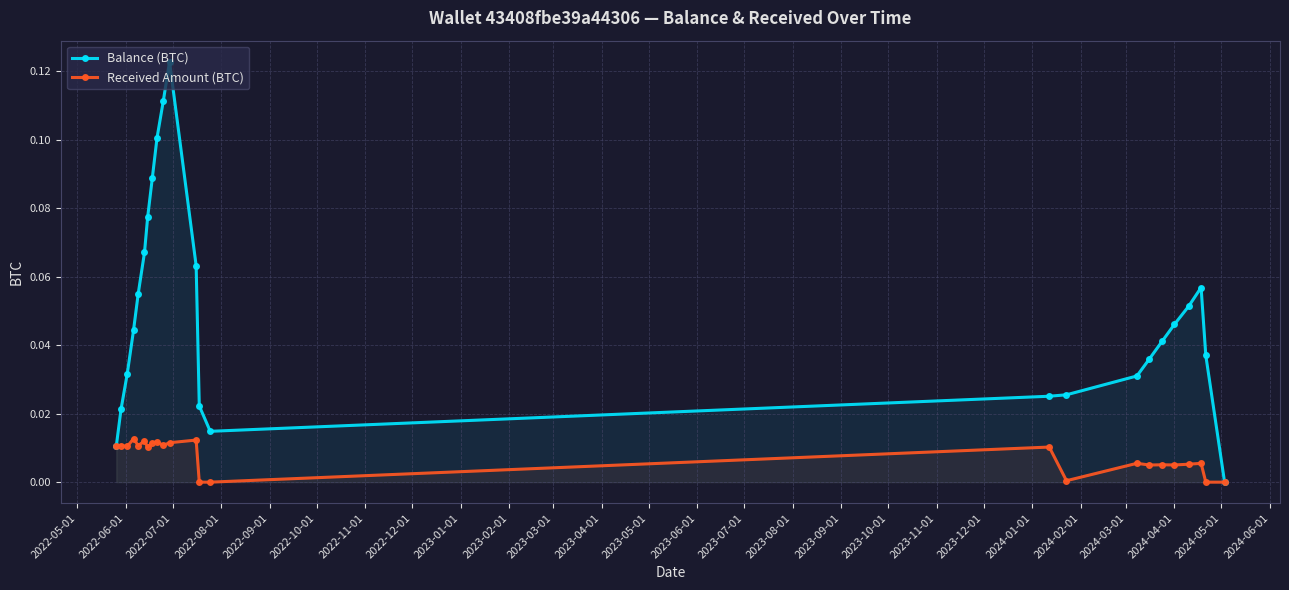

List the series in order of their overall mean, highest first.

Balance (BTC), Received Amount (BTC)